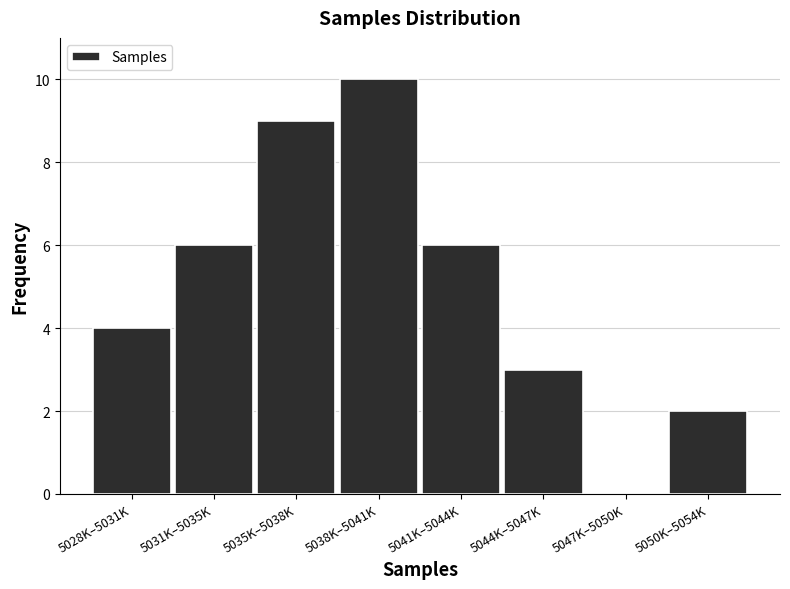

Reading right to left, transcribe all the data shown in this chart.

5050K–5054K=2	5047K–5050K=0	5044K–5047K=3	5041K–5044K=6	5038K–5041K=10	5035K–5038K=9	5031K–5035K=6	5028K–5031K=4